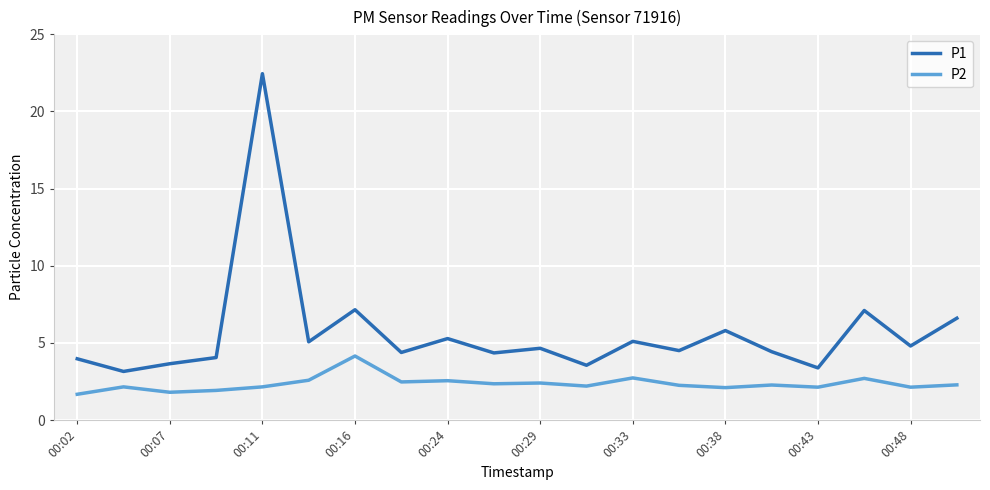

True or false: P2 and P1 cross at least once.

False